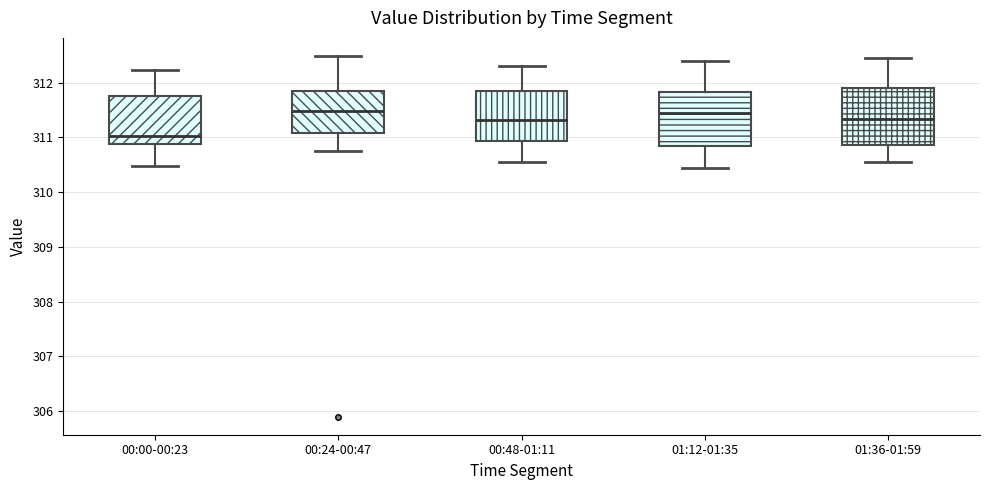

Where does the upper whisker of the box for 00:00-00:23 end on the y-axis? The values are not printed on the chart, so give them approximately, as read against the axis.

312.2